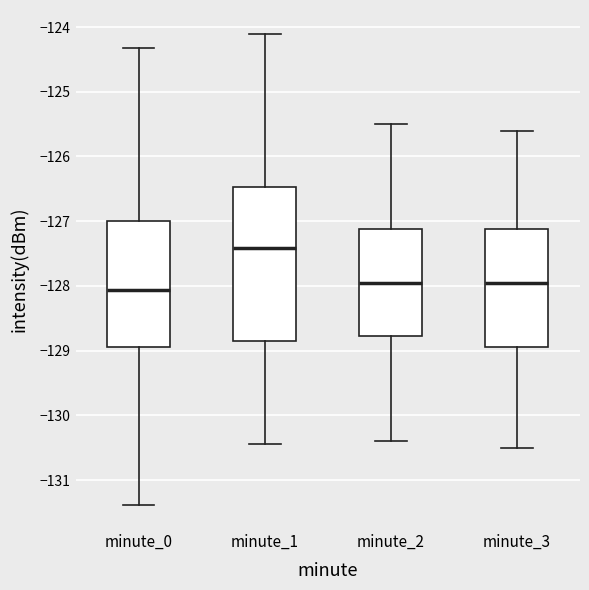

Where does the median line of the box for minute_0 sit on the y-axis? The values are not printed on the chart, so give them approximately, as read against the axis.

-128.1